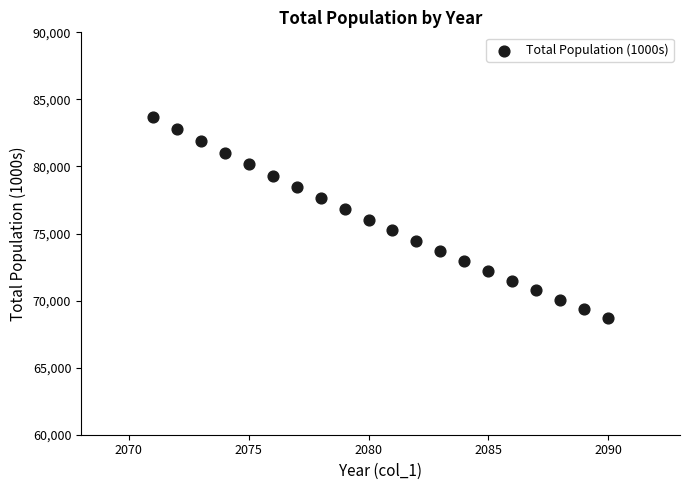

What is the range of X values (max minus min)?

19.0